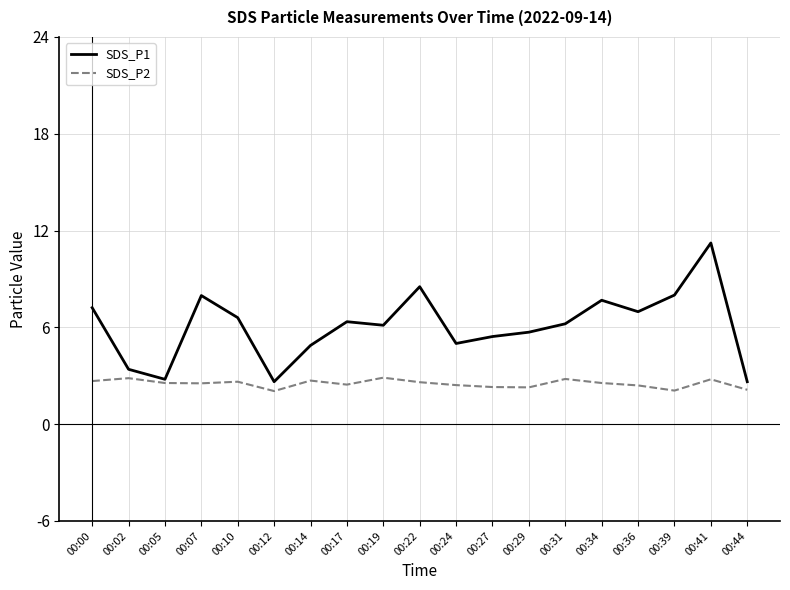

At 00:27, list the series in order from largest to smallest.

SDS_P1, SDS_P2